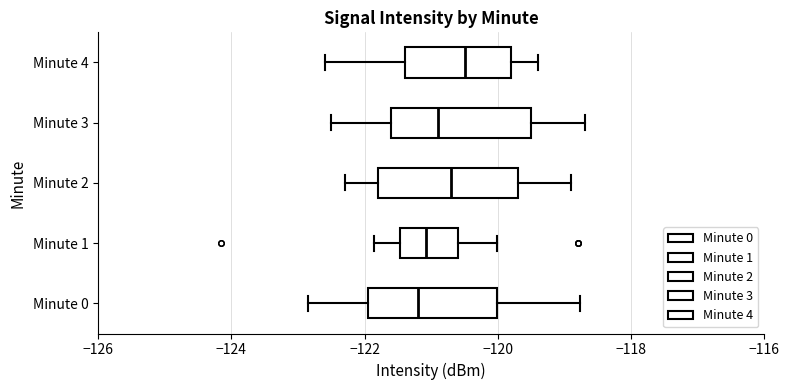

Where does the right whisker of the box for Minute 0 end on the x-axis? The values are not printed on the chart, so give them approximately, as read against the axis.

-118.8